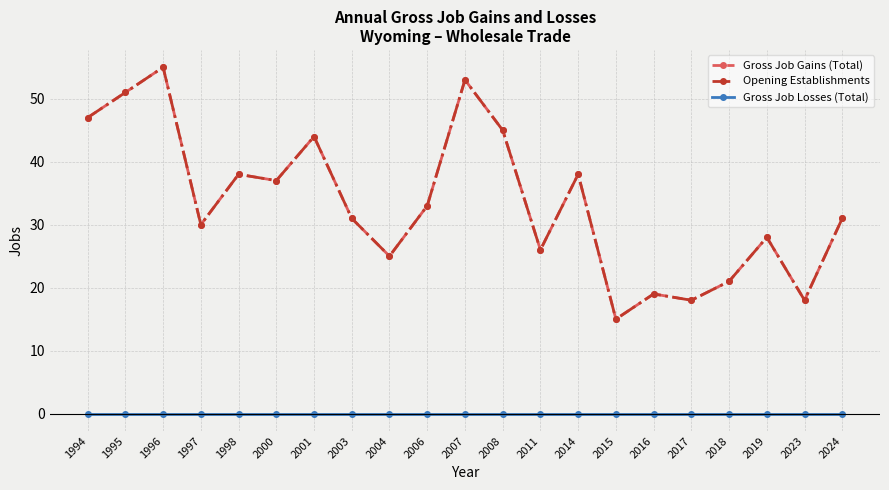

How many interior local valleys does the Opening Establishments series have?

7